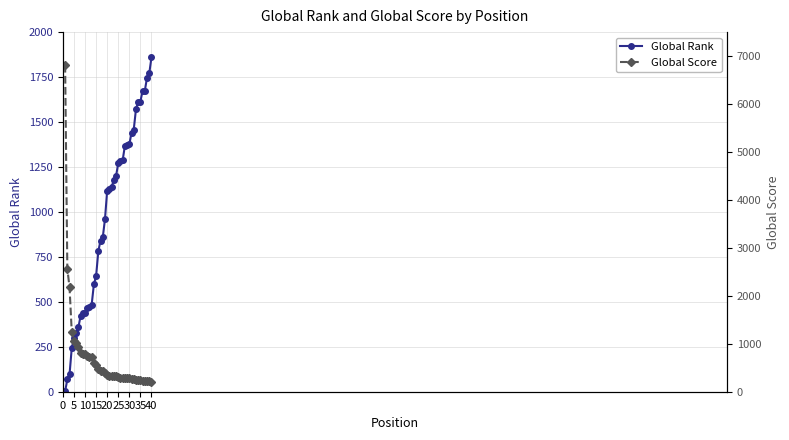

What is the maximum value for Global Rank?

1859